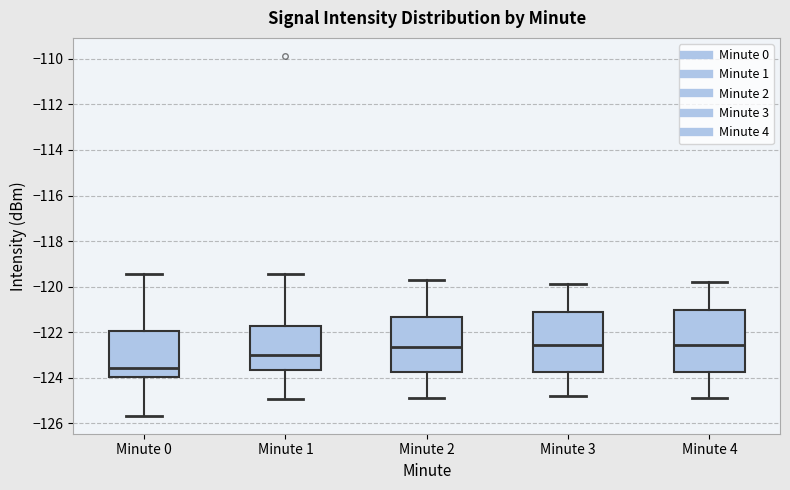

Reading left to right, read every box against the y-axis: the position of its median line, the range the box covers, and the ends of its whiskers. The values are not printed on the chart, so give them approximately, as read against the axis.

Minute 0: median -123.6, box -124.0 to -122.0, whiskers -125.6 to -119.4
Minute 1: median -123.0, box -123.6 to -121.8, whiskers -125.0 to -119.4
Minute 2: median -122.6, box -123.8 to -121.4, whiskers -124.8 to -119.6
Minute 3: median -122.6, box -123.8 to -121.2, whiskers -124.8 to -119.8
Minute 4: median -122.6, box -123.8 to -121.0, whiskers -124.8 to -119.8